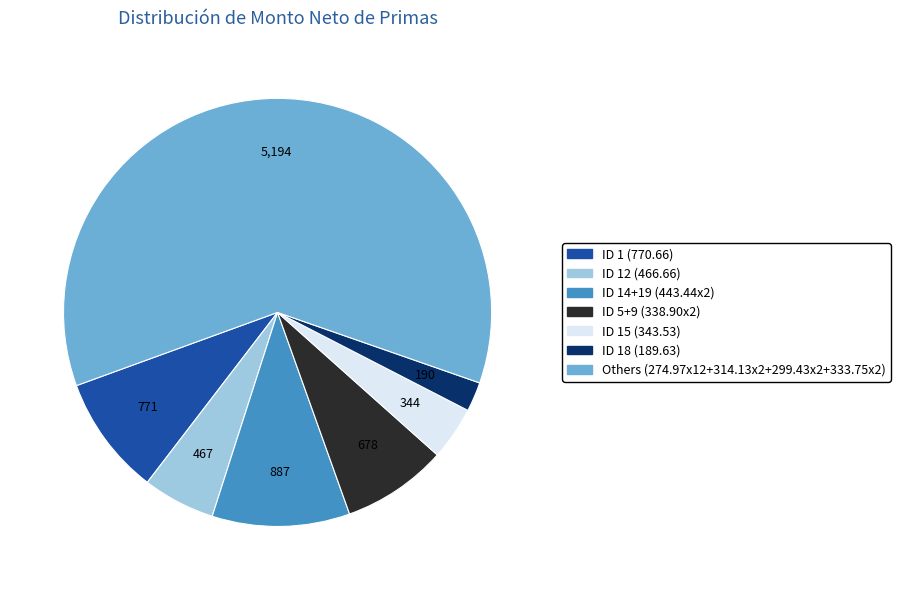

Is Others (274.97x12+314.13x2+299.43x2+333.75x2) the majority of the pie?

Yes